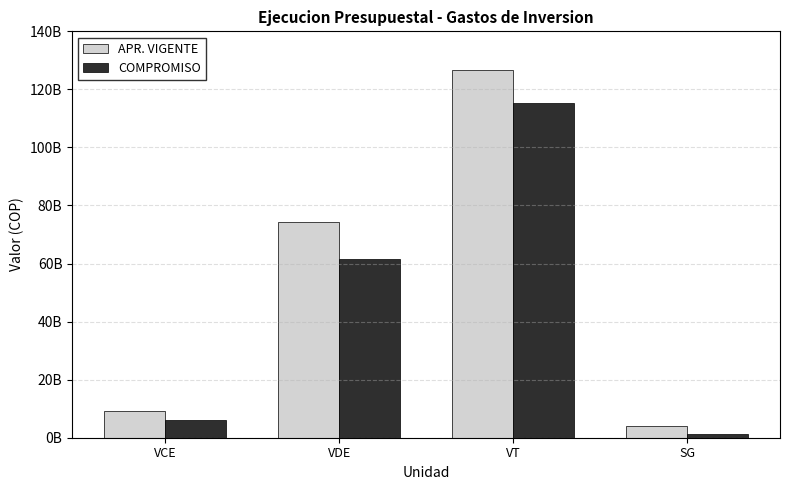

What are all the series names shown in the legend?

APR. VIGENTE, COMPROMISO